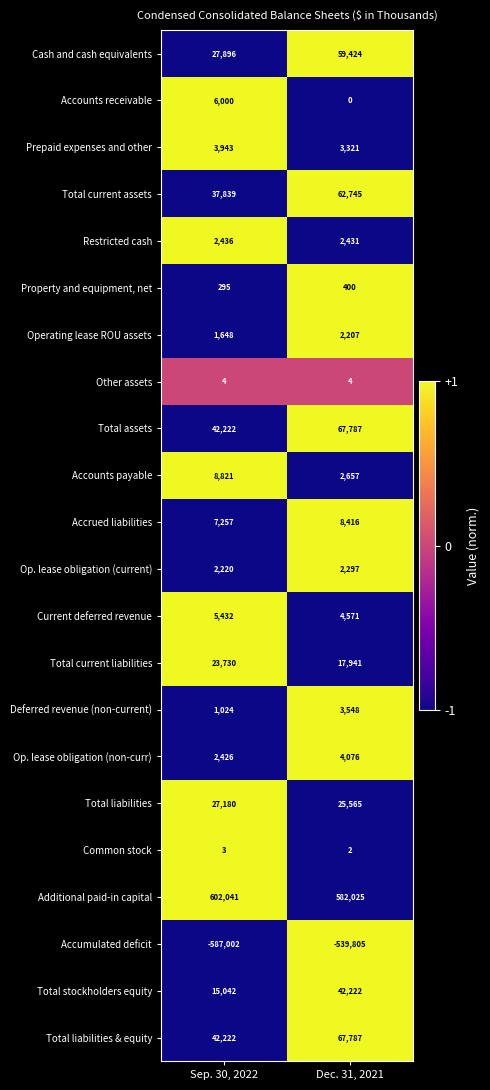

What is the smallest value displayed?

-587002